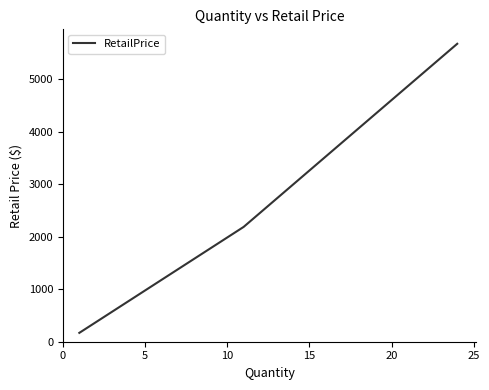

What is the difference between the second highest and minimum values?

2020.0